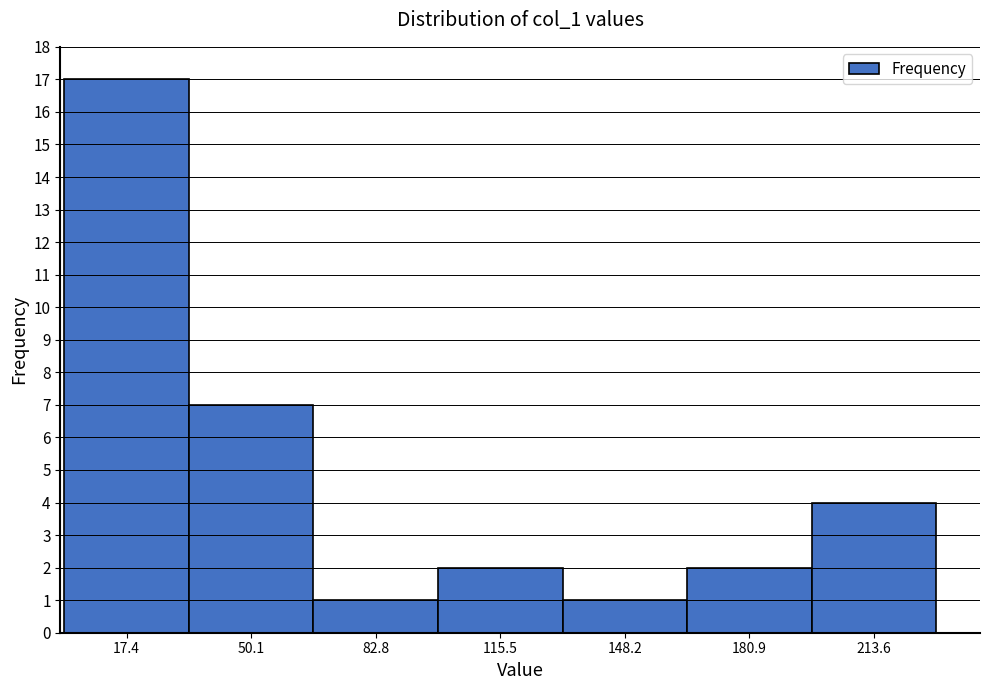

Reading left to right, list every bar in this chart as the range it spans on the x-axis followed by its height. Neither the bar edges nor the heights are printed on the chart, so give them approximately, as read against the axes.

0 to 35: 17
35 to 65: 7
65 to 100: 1
100 to 130: 2
130 to 165: 1
165 to 195: 2
195 to 230: 4